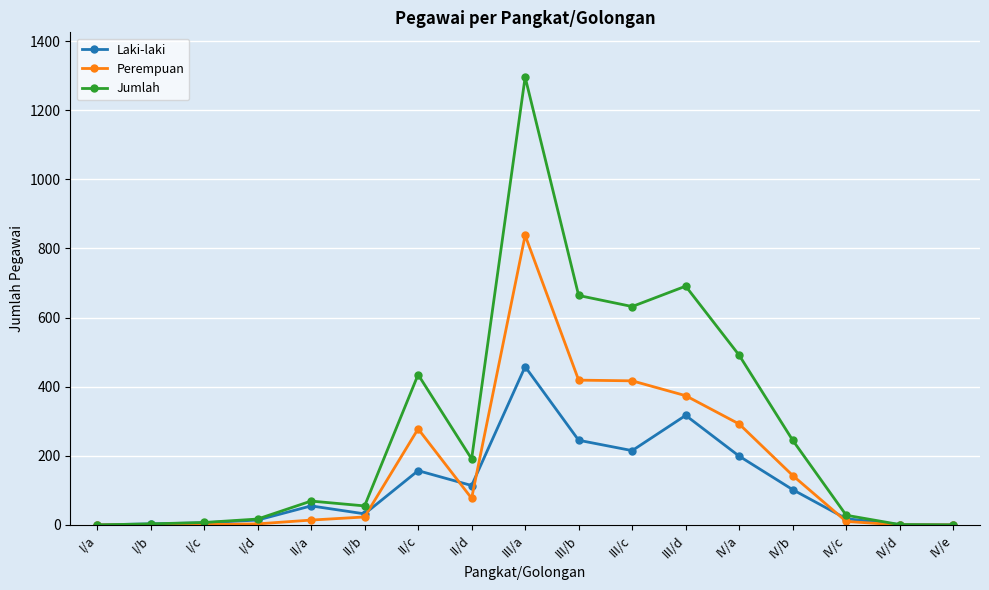

Which category has the highest value in the Jumlah series?

III/a